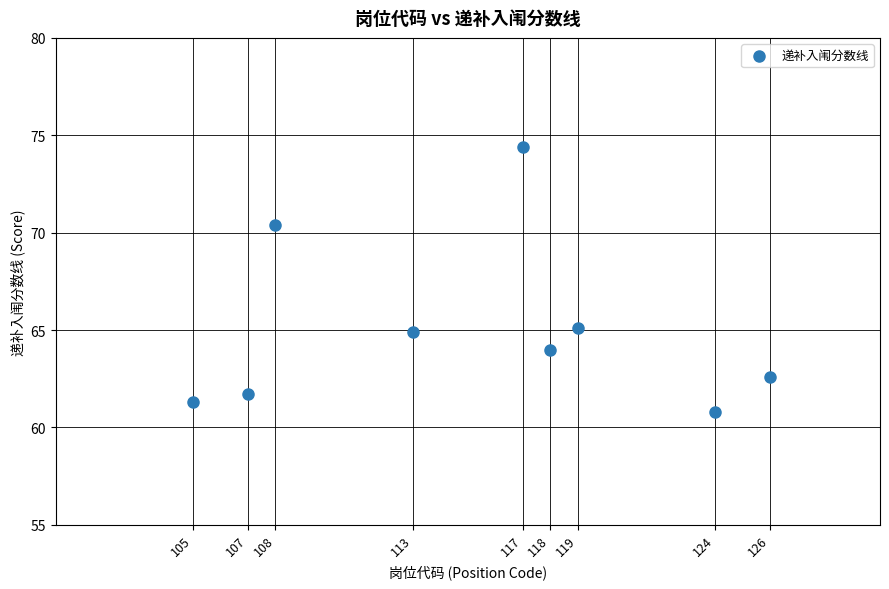

What is the average Y value?

65.0